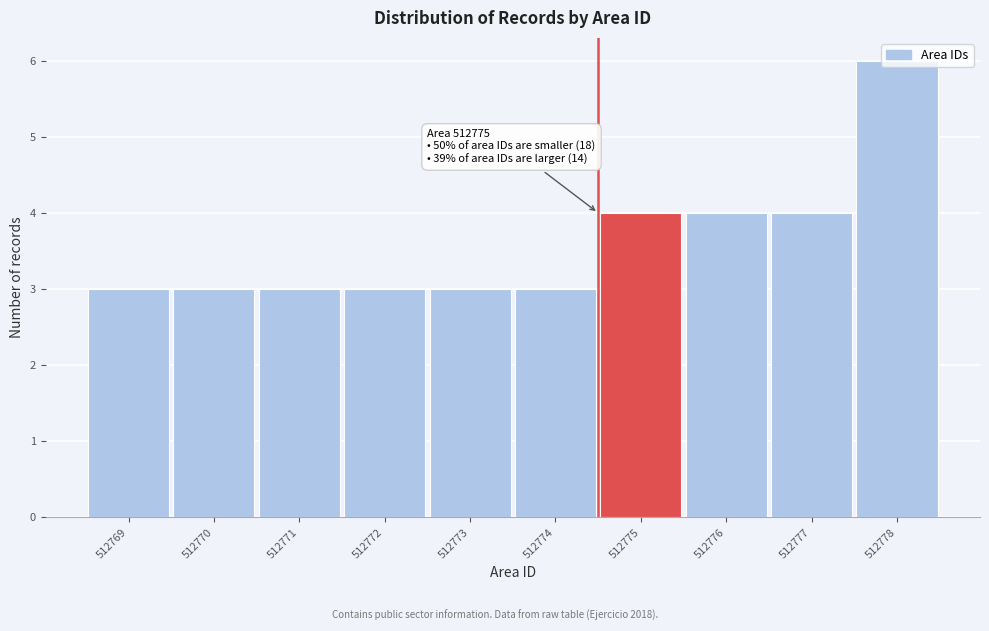

True or false: the data shows 3 at 512771.

True